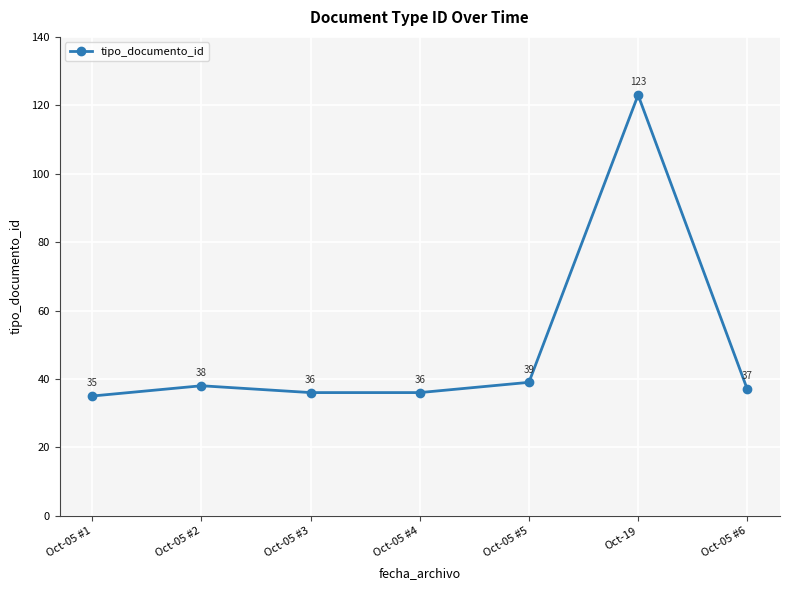

At which category does the chart reach its peak across all series?

Oct-19